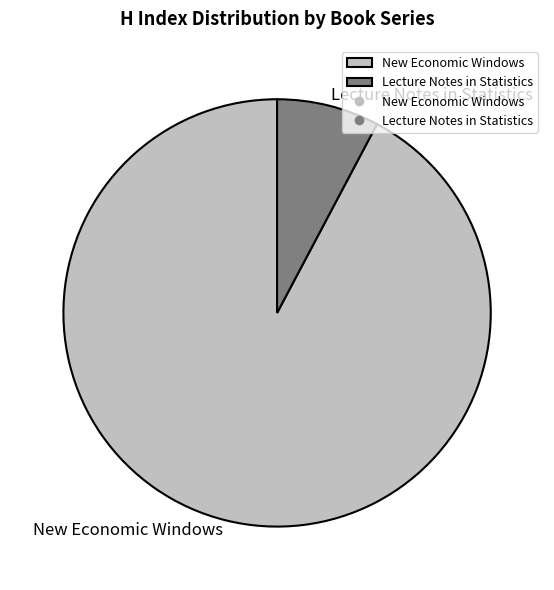

Is it true that Lecture Notes in Statistics is 1% of the pie?

False